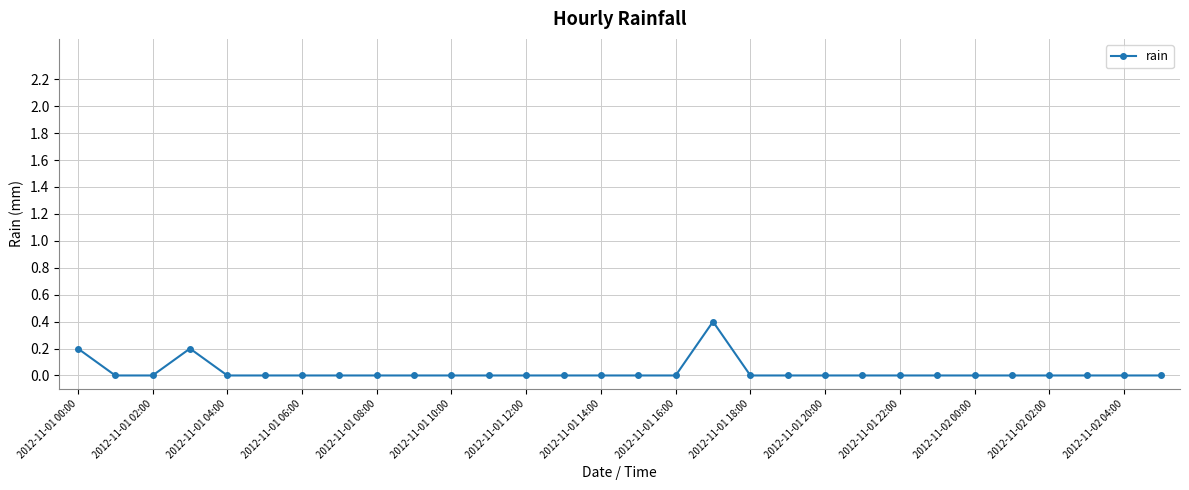

True or false: there are more than 1 points higher than both neighbors.

True